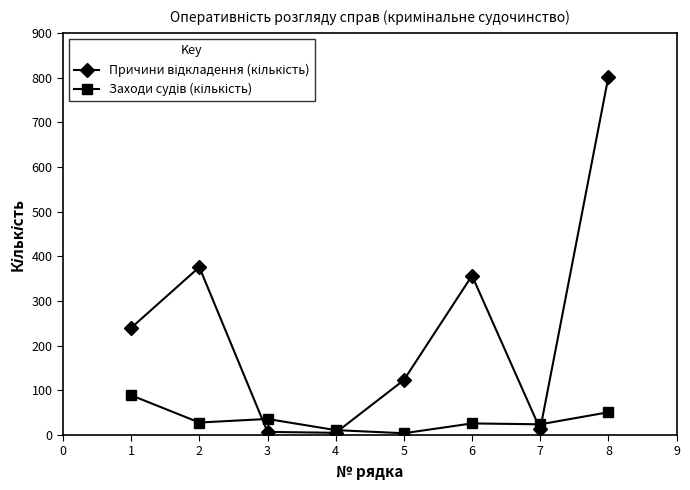

What is the maximum value shown in the chart?

802